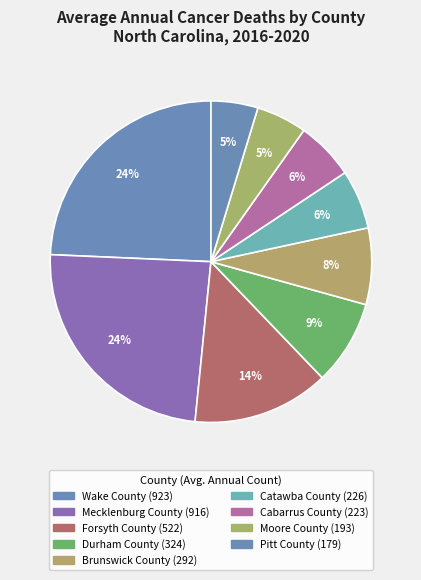

How many segments does this pie chart have?

9